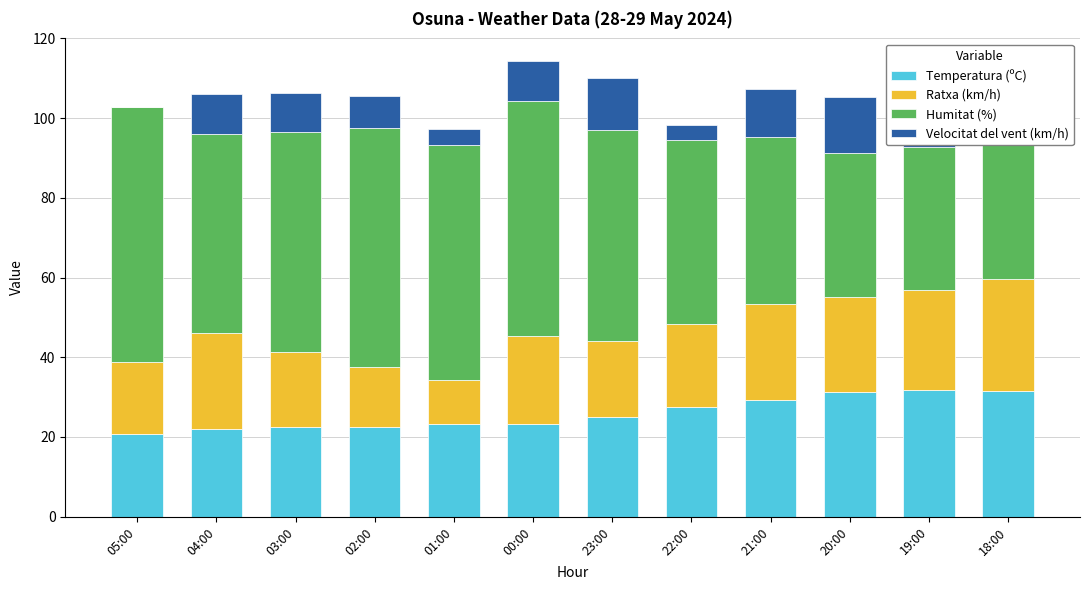

Between 00:00 and 22:00, which series saw the biggest shift?

Humitat (%)